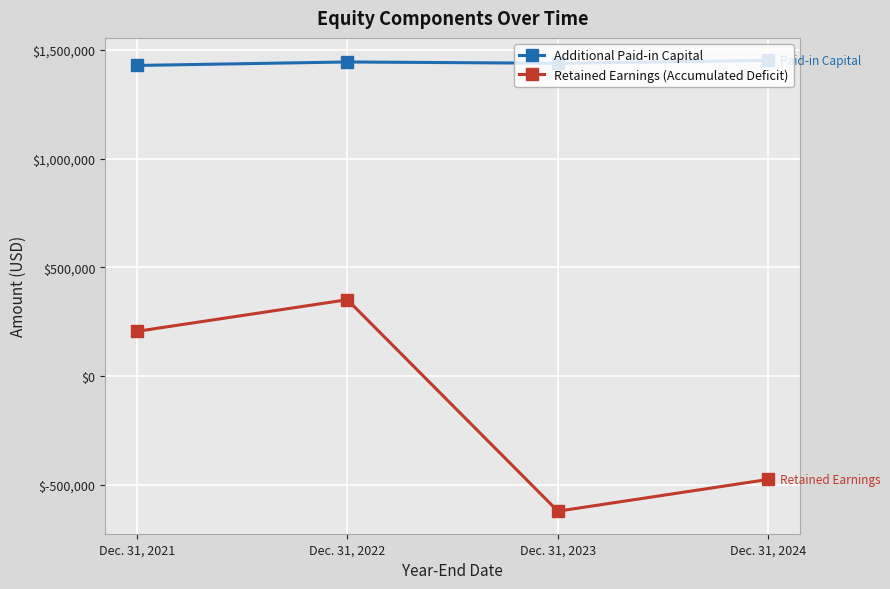

What is the minimum value for Additional Paid-in Capital?

1428460